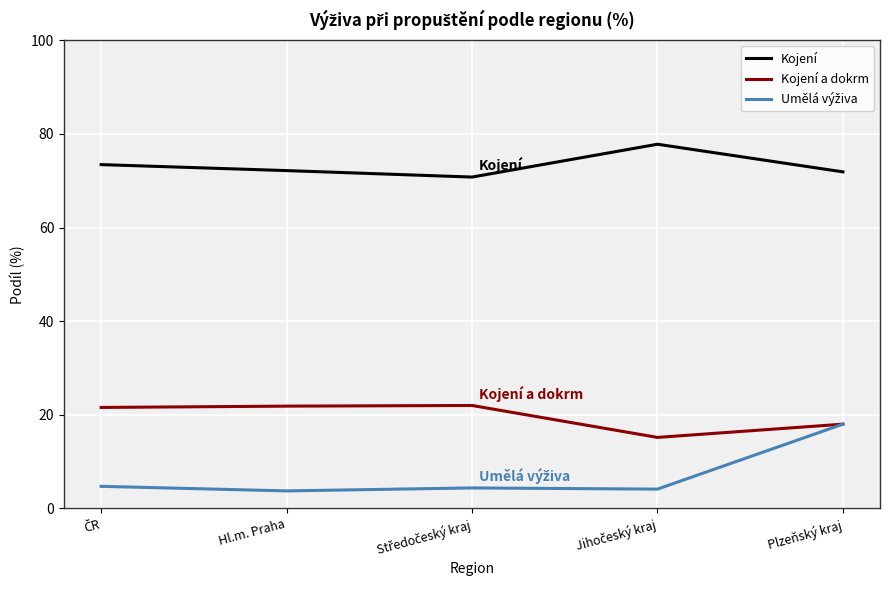

True or false: Kojení a dokrm and Kojení cross at least once.

False